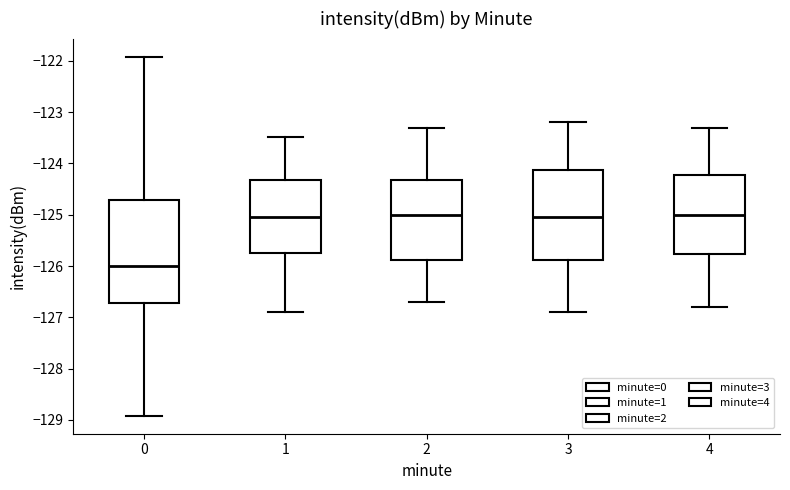

Reading left to right, read every box against the y-axis: the position of its median line, the range the box covers, and the ends of its whiskers. The values are not printed on the chart, so give them approximately, as read against the axis.

0: median -126.0, box -126.7 to -124.7, whiskers -128.9 to -121.9
1: median -125.0, box -125.8 to -124.3, whiskers -126.9 to -123.5
2: median -125.0, box -125.9 to -124.3, whiskers -126.7 to -123.3
3: median -125.0, box -125.9 to -124.1, whiskers -126.9 to -123.2
4: median -125.0, box -125.8 to -124.2, whiskers -126.8 to -123.3